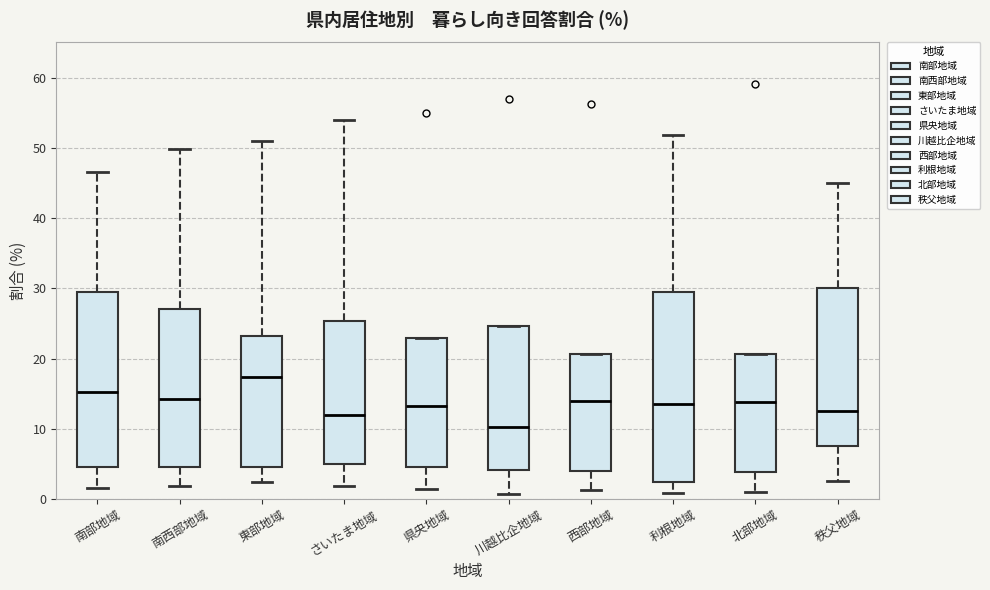

Reading left to right, read every box against the y-axis: the position of its median line, the range the box covers, and the ends of its whiskers. The values are not printed on the chart, so give them approximately, as read against the axis.

南部地域: median 15, box 5 to 30, whiskers 2 to 47
南西部地域: median 14, box 5 to 27, whiskers 2 to 50
東部地域: median 17, box 5 to 23, whiskers 2 to 51
さいたま地域: median 12, box 5 to 25, whiskers 2 to 54
県央地域: median 13, box 5 to 23, whiskers 1 to 23
川越比企地域: median 10, box 4 to 25, whiskers 1 to 25
西部地域: median 14, box 4 to 21, whiskers 1 to 21
利根地域: median 14, box 2 to 29, whiskers 1 to 52
北部地域: median 14, box 4 to 21, whiskers 1 to 21
秩父地域: median 13, box 8 to 30, whiskers 3 to 45